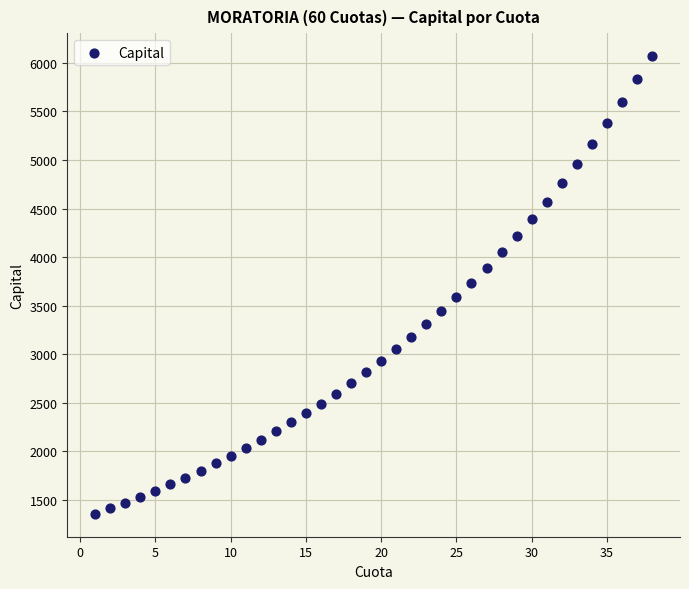

What is the range of X values (max minus min)?

37.0